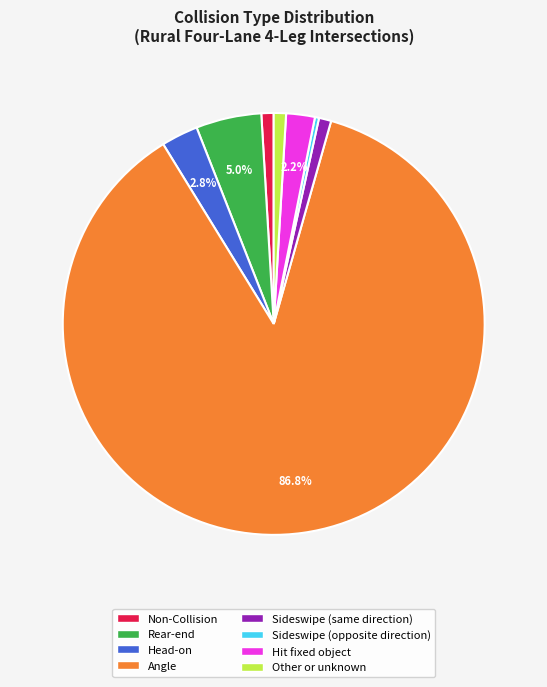

How many slices are in this pie chart?

8